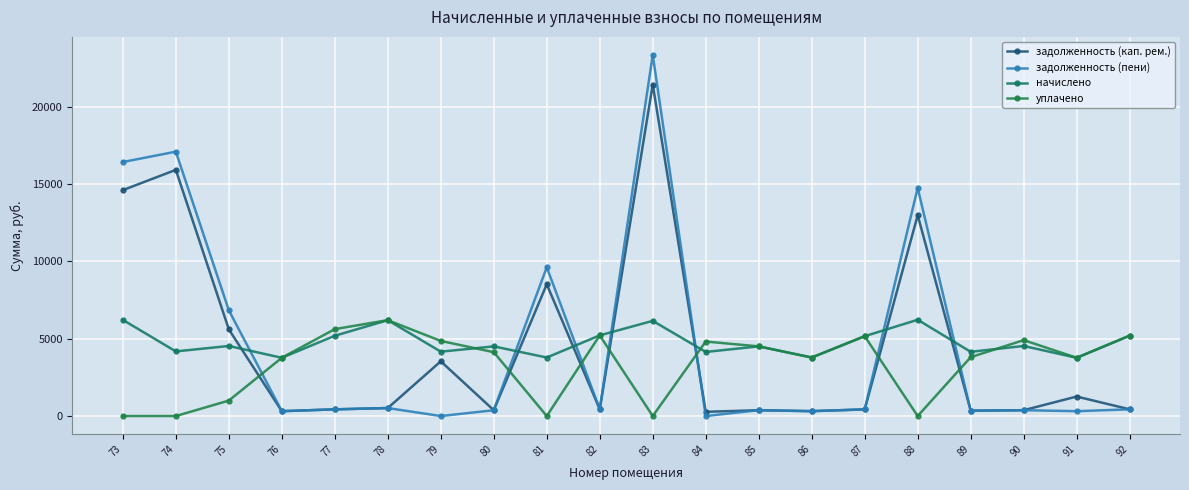

How many intersections are there between задолженность (кап. рем.) and начислено?

7